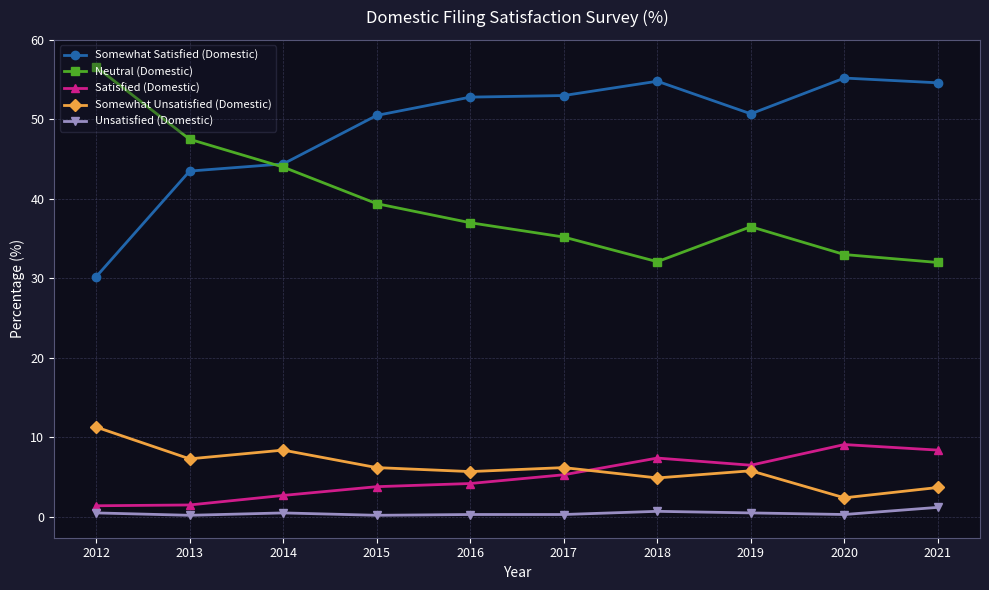

What is the difference between the maximum and second lowest values in the Satisfied (Domestic) series?

7.6